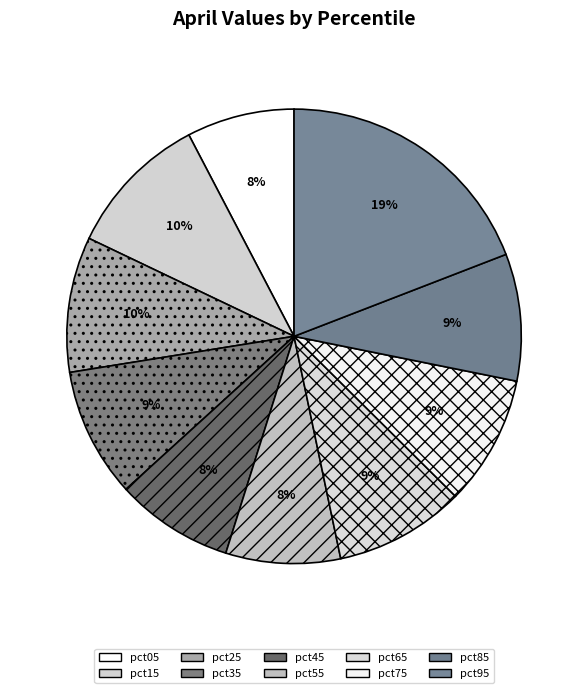

To the nearest percent, what percentage of the pie is pct25?

10%